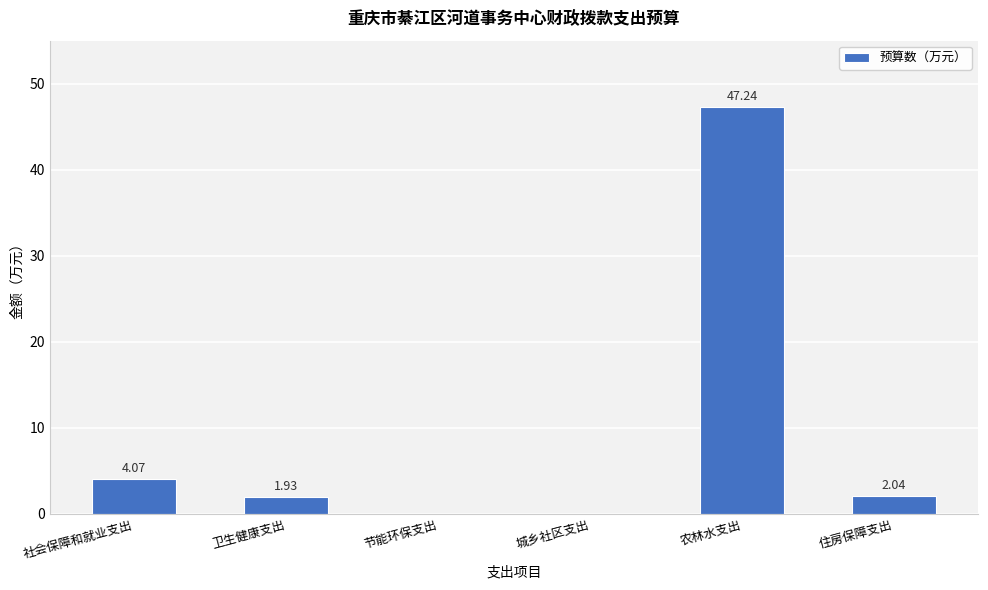

Where does the data first go above 2?

社会保障和就业支出